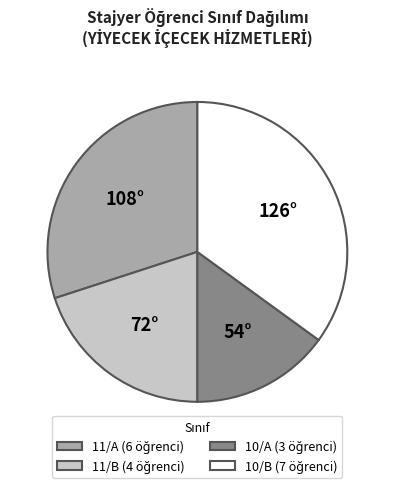

Is there any slice that represents more than half of the pie?

No